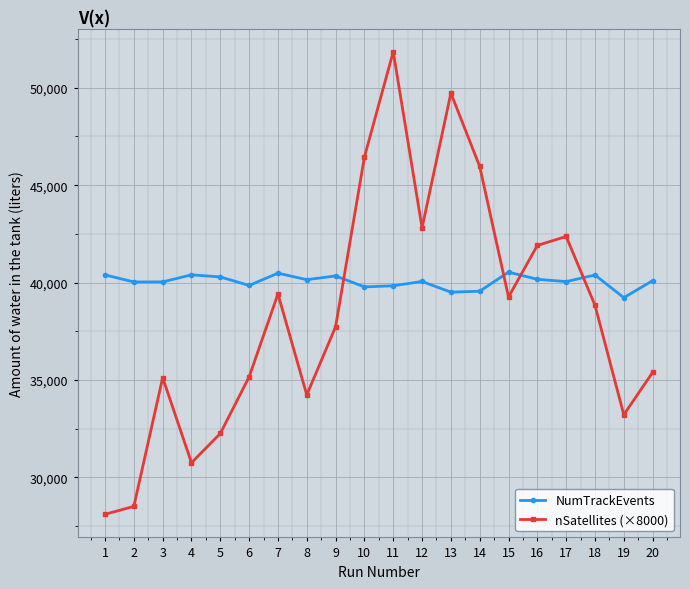

What is the spread (max minus min) of values at 6?

4696.2